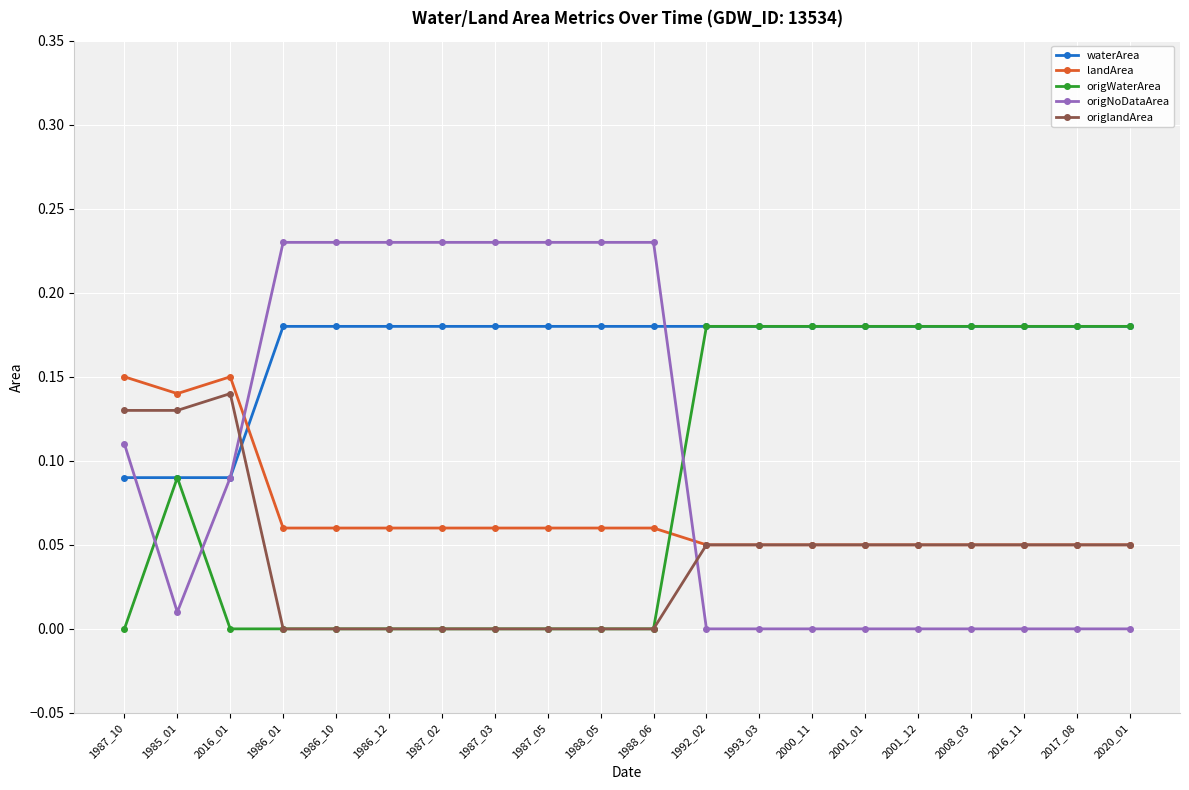

What is the total value across all series at 1992_02?

0.5